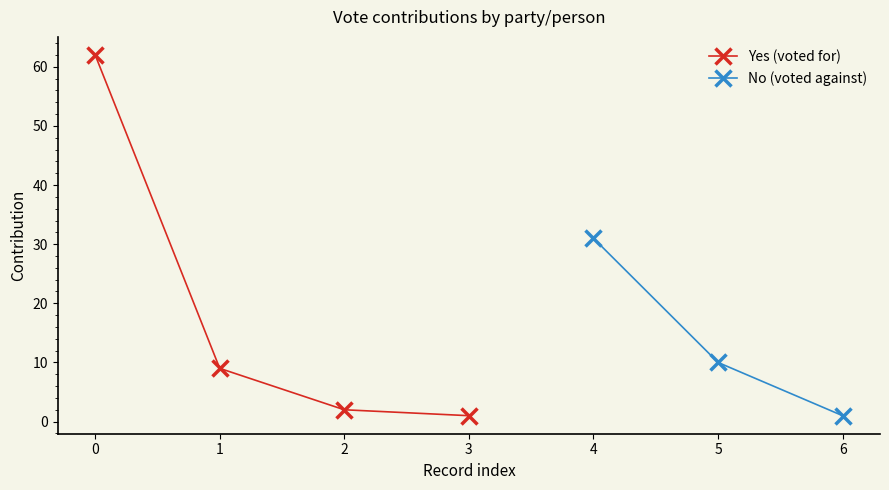

How many interior local peaks (higher than both neighbors) does the data have?

1